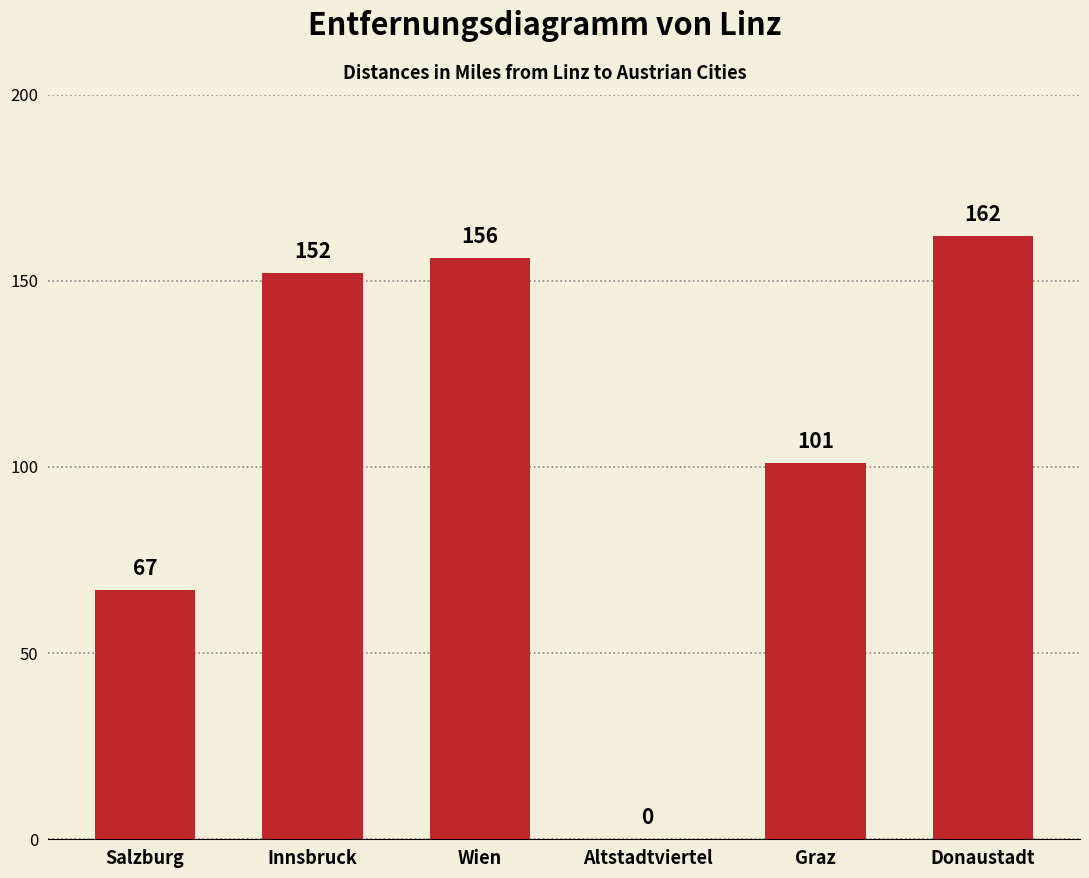

What is the change in value from Wien to Donaustadt?

+6